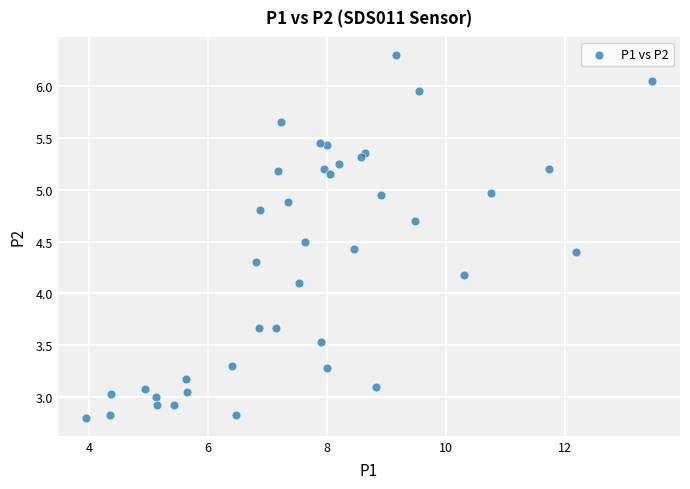

What Y value in the scatter plot is closest to 4?

4.1